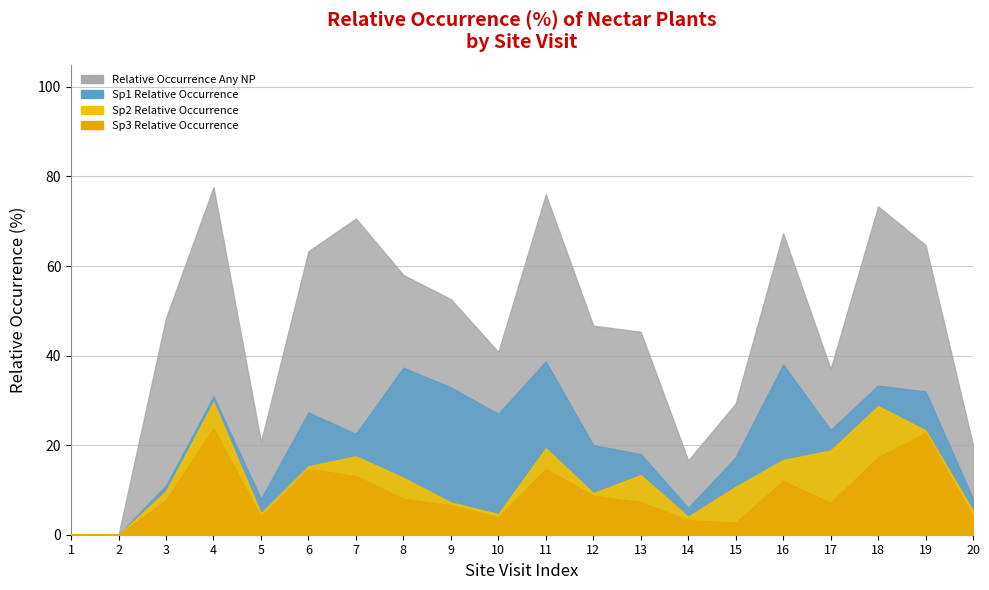

True or false: Sp3 Relative Occurrence has a value of 0.9 at 14.

False